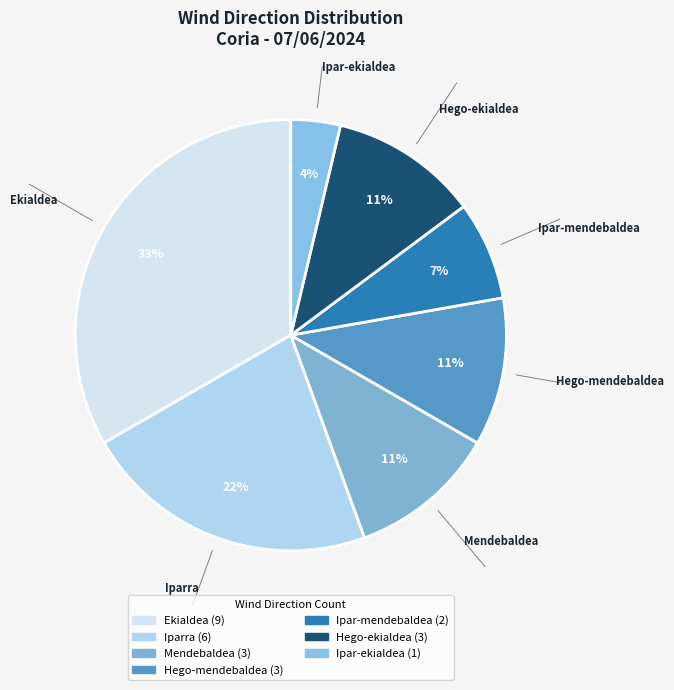

Between Iparra and Ipar-mendebaldea, which is larger?

Iparra